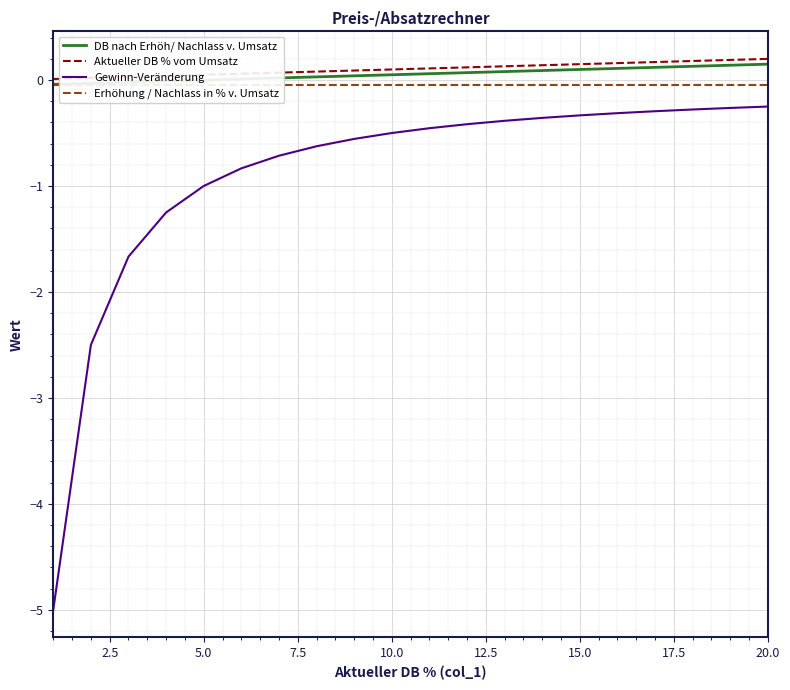

What is the lowest value of the Gewinn-Veränderung series?

-5.0